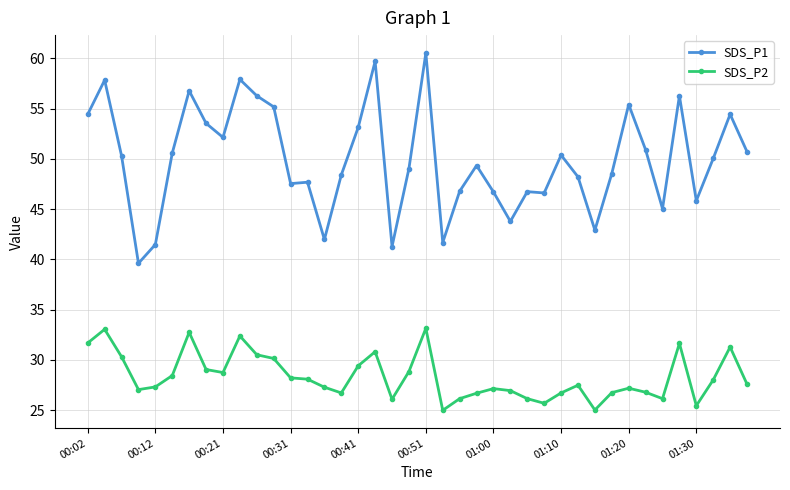

Which series has the largest total across all categories?

SDS_P1